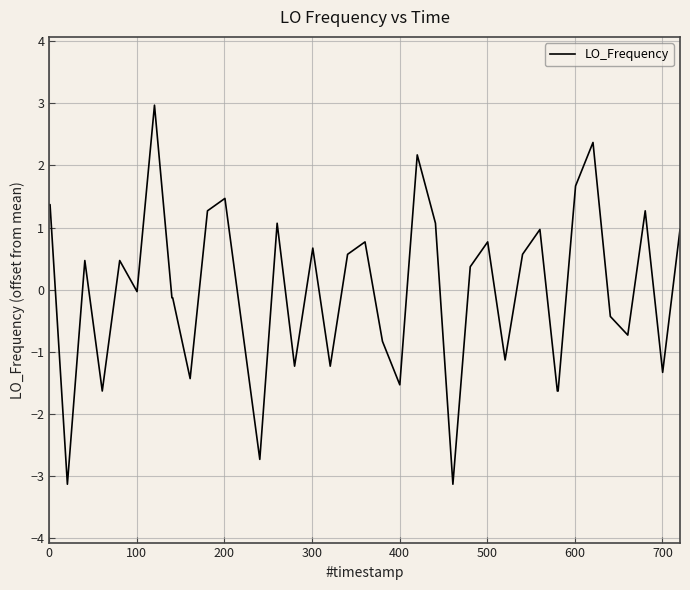

What is the greatest value displayed?

3.0